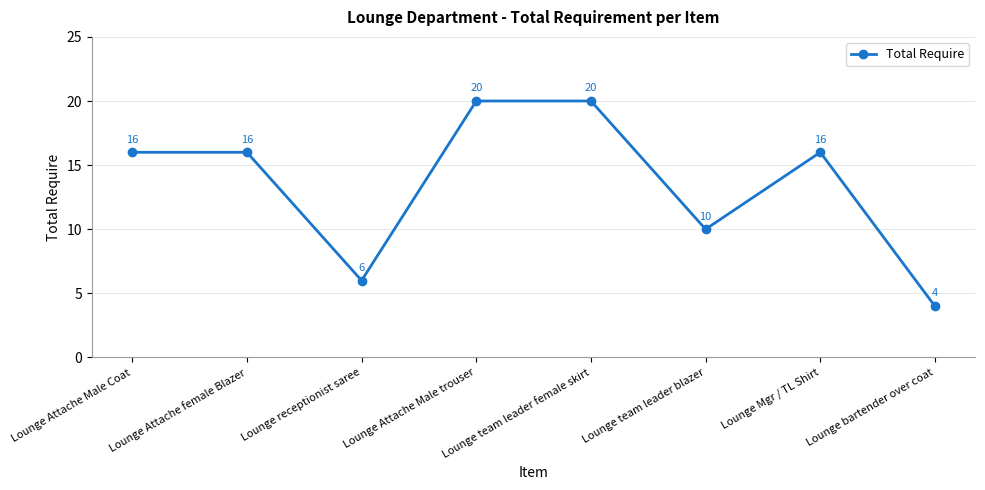

Between Lounge team leader female skirt and Lounge Attache Male Coat, which is larger?

Lounge team leader female skirt